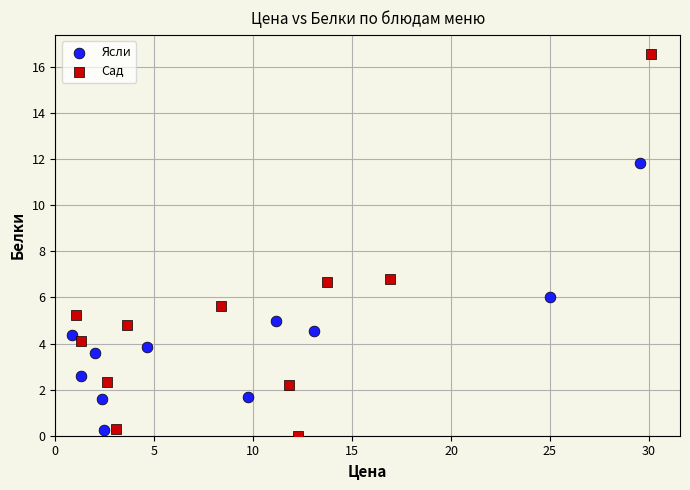

Which series reaches the maximum Y coordinate?

Сад